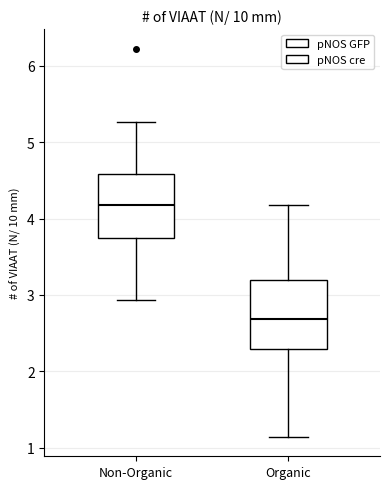

Reading left to right, read every box against the y-axis: the position of its median line, the range the box covers, and the ends of its whiskers. The values are not printed on the chart, so give them approximately, as read against the axis.

Non-Organic: median 4.2, box 3.7 to 4.6, whiskers 2.9 to 5.3
Organic: median 2.7, box 2.3 to 3.2, whiskers 1.1 to 4.2